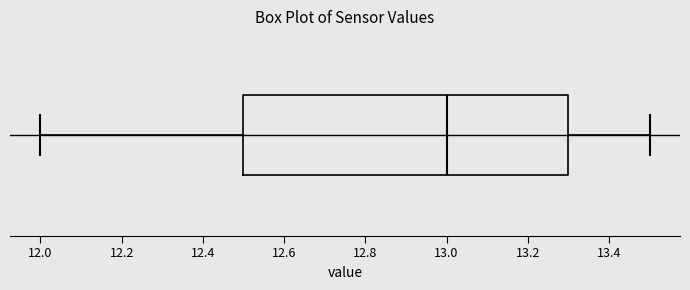

Where is the right edge of the box on the x-axis? The values are not printed on the chart, so give them approximately, as read against the axis.

13.3